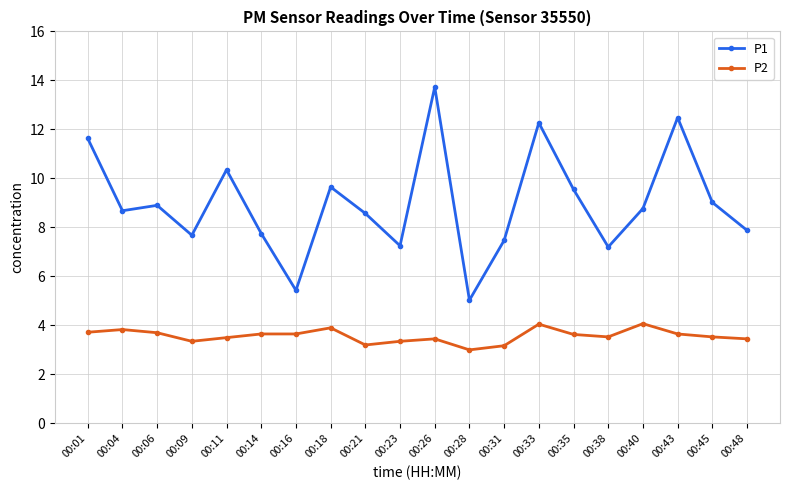

What is the difference between the P1 values at 00:38 and 00:43?

5.3